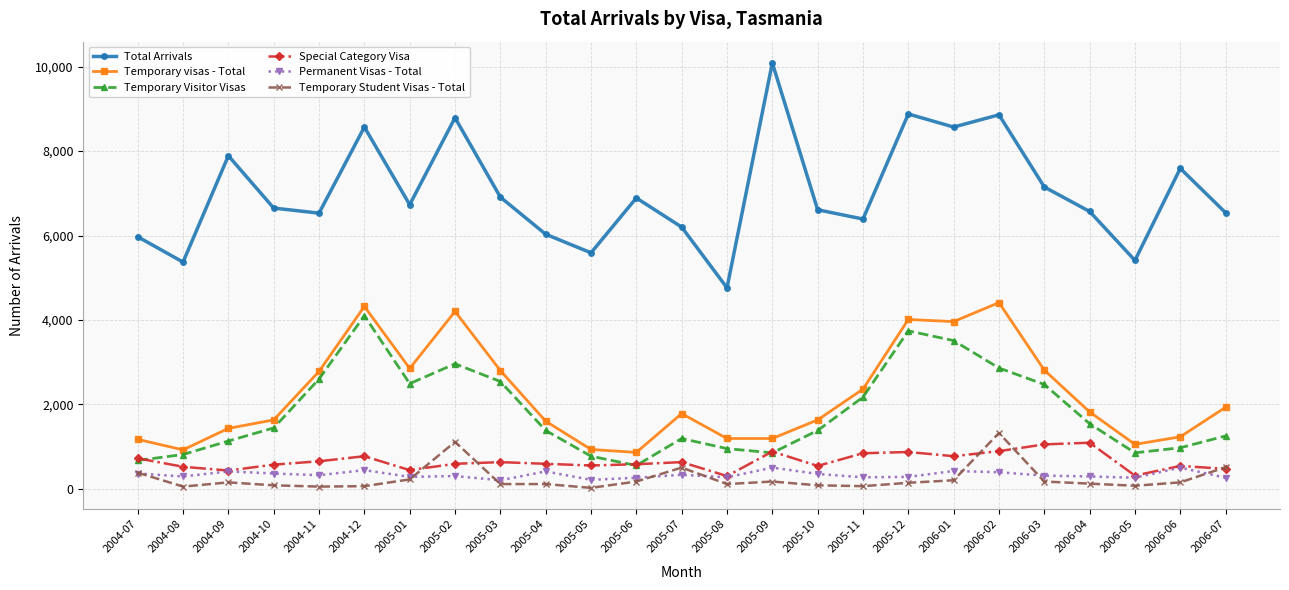

Which series changed the most between 2005-02 and 2005-11?

Total Arrivals